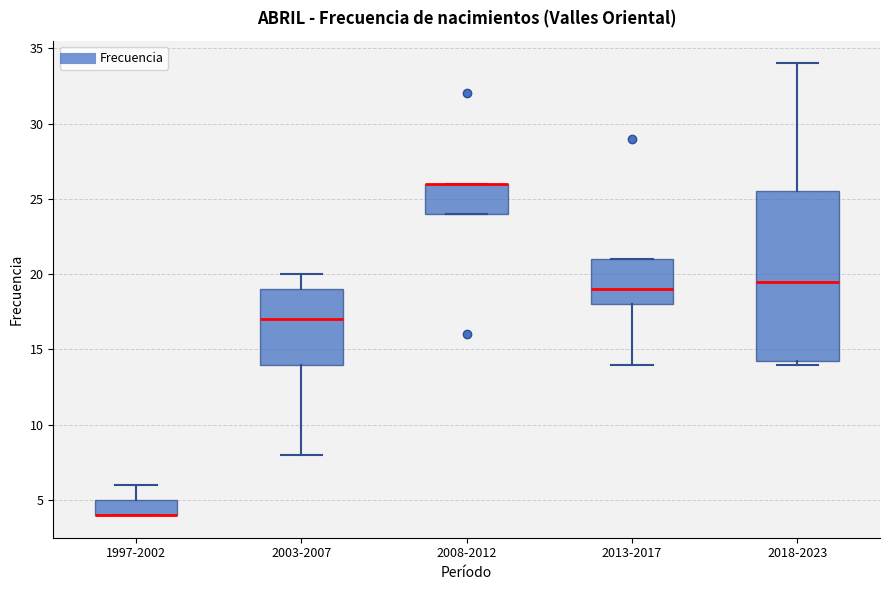

Reading left to right, read every box against the y-axis: the position of its median line, the range the box covers, and the ends of its whiskers. The values are not printed on the chart, so give them approximately, as read against the axis.

1997-2002: median 4.0 (drawn on the box's lower edge), box 4.0 to 5.0, whiskers 4.0 to 6.0
2003-2007: median 17.0, box 14.0 to 19.0, whiskers 8.0 to 20.0
2008-2012: median 26.0 (drawn on the box's upper edge), box 24.0 to 26.0, whiskers 24.0 to 26.0
2013-2017: median 19.0, box 18.0 to 21.0, whiskers 14.0 to 21.0
2018-2023: median 19.5, box 14.5 to 25.5, whiskers 14.0 to 34.0